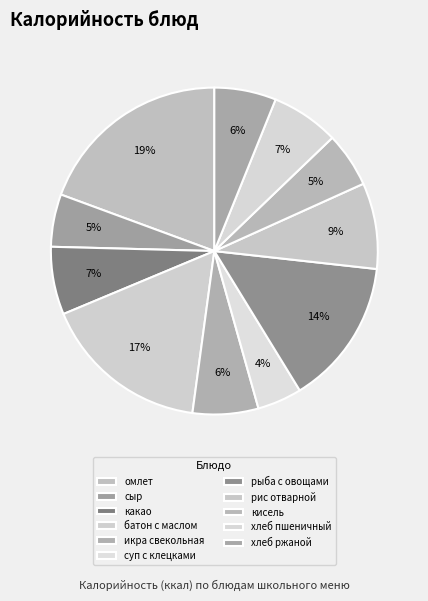

Is there any slice that represents more than half of the pie?

No